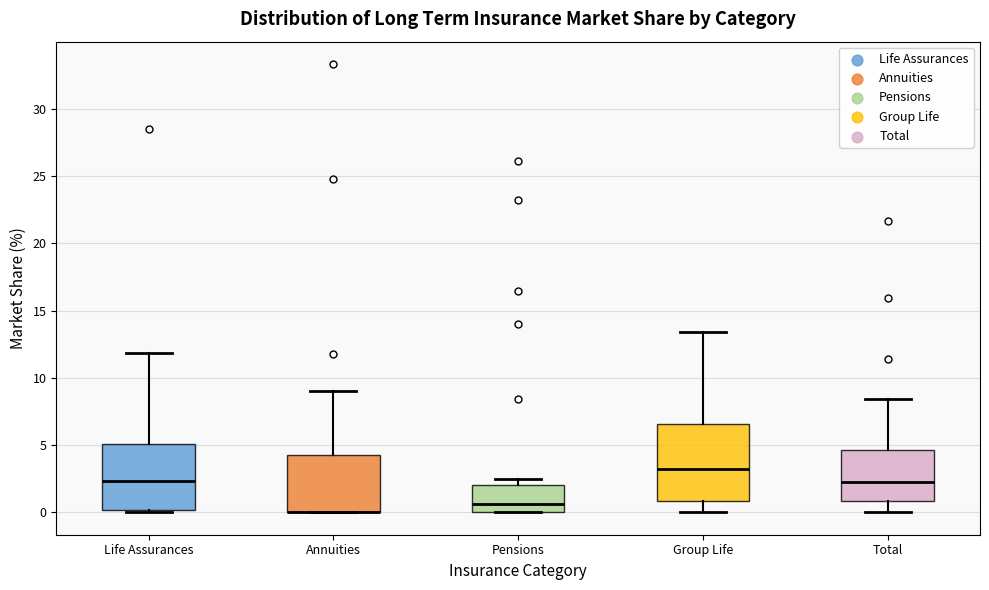

Comparing the boxes themselves (not the whiskers), which one is the tallest?

Group Life